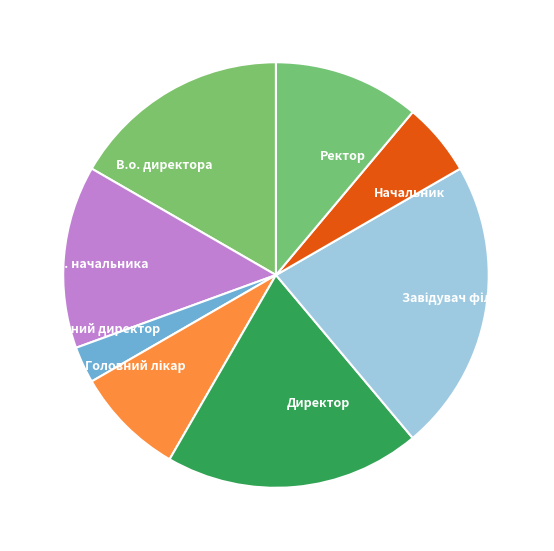

Is the sum of В.о. начальника and Ректор greater than half?

No